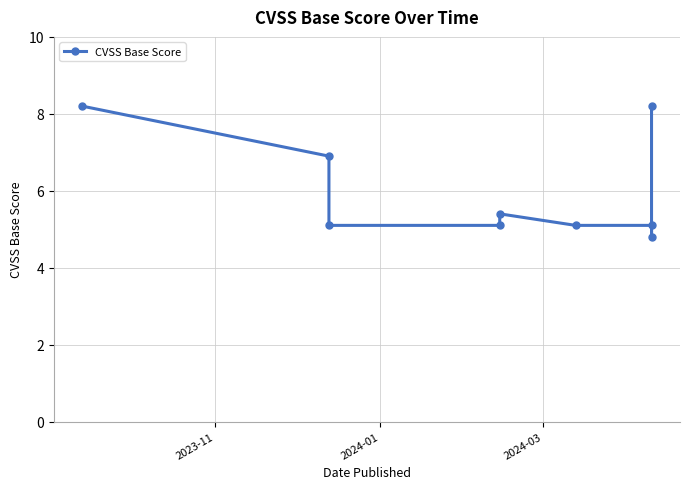

How many lines are shown in the chart?

1